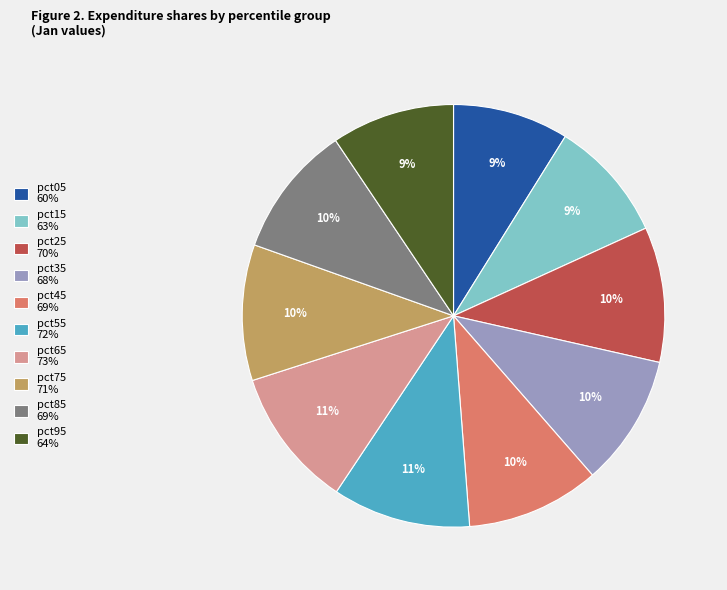

To the nearest percent, what portion does pct45 represent?

10%